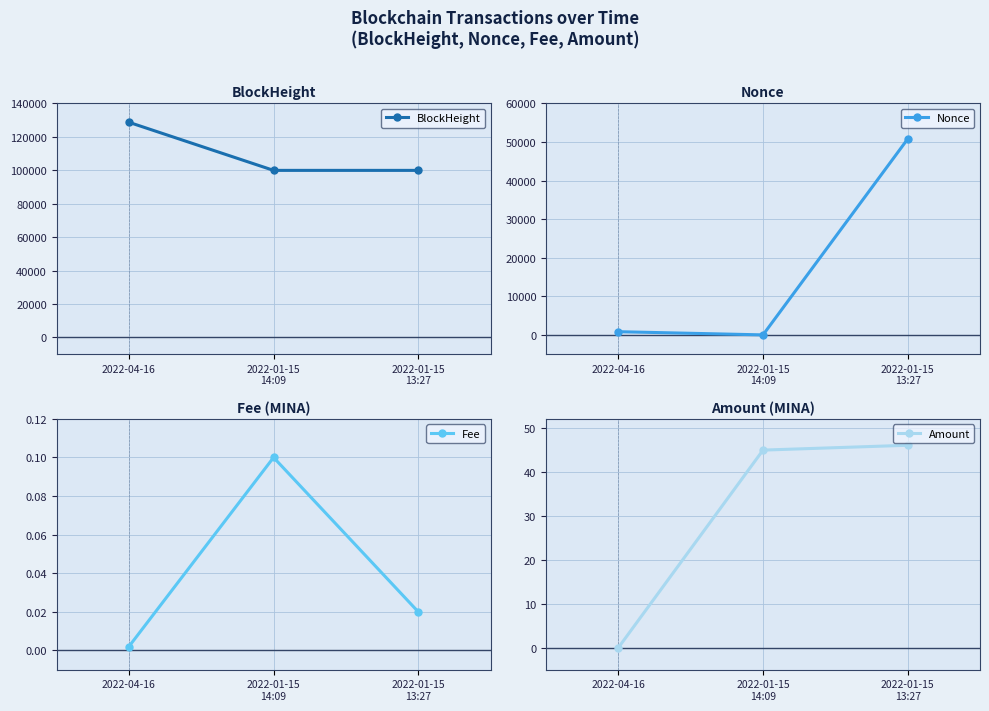

At which category is the sum across all series the highest?

2022-01-15
13:27